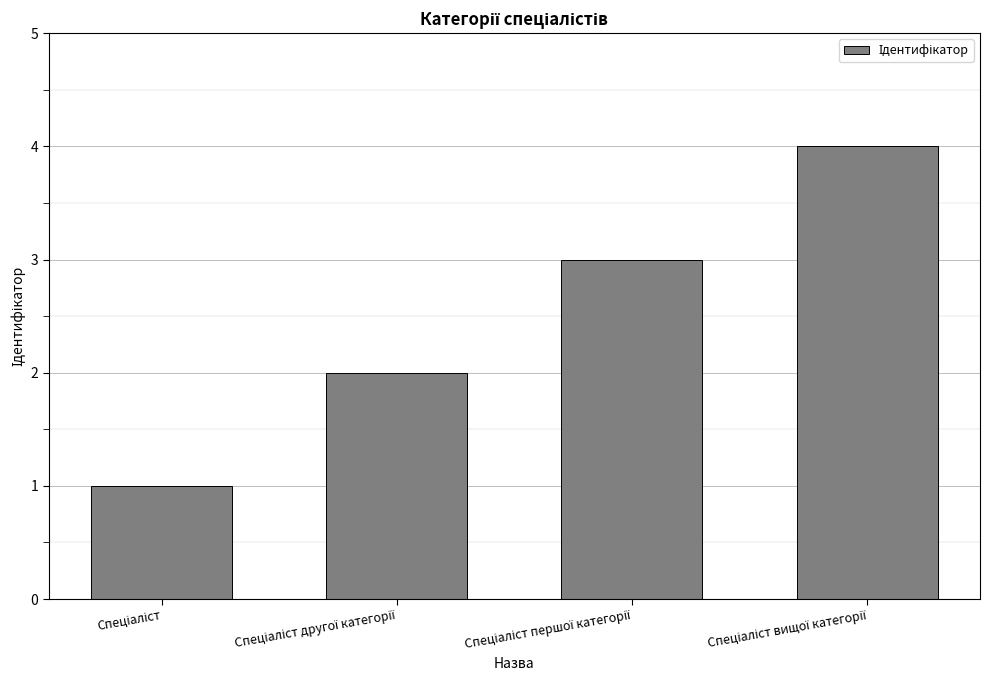

What is the greatest value displayed?

4